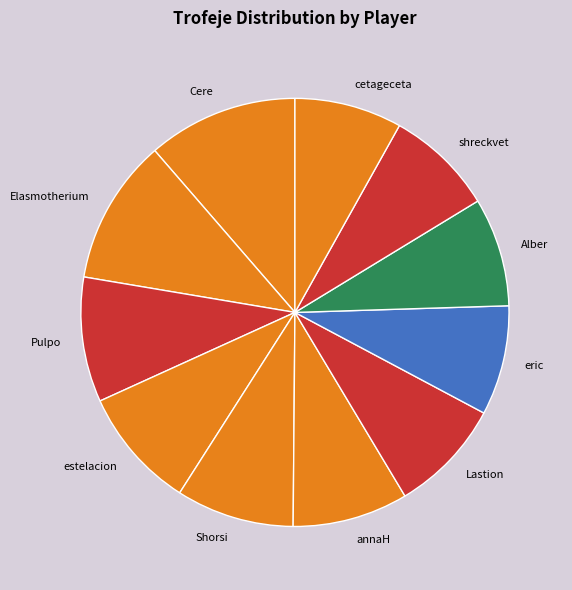

Is it true that Shorsi is 9% of the pie?

True